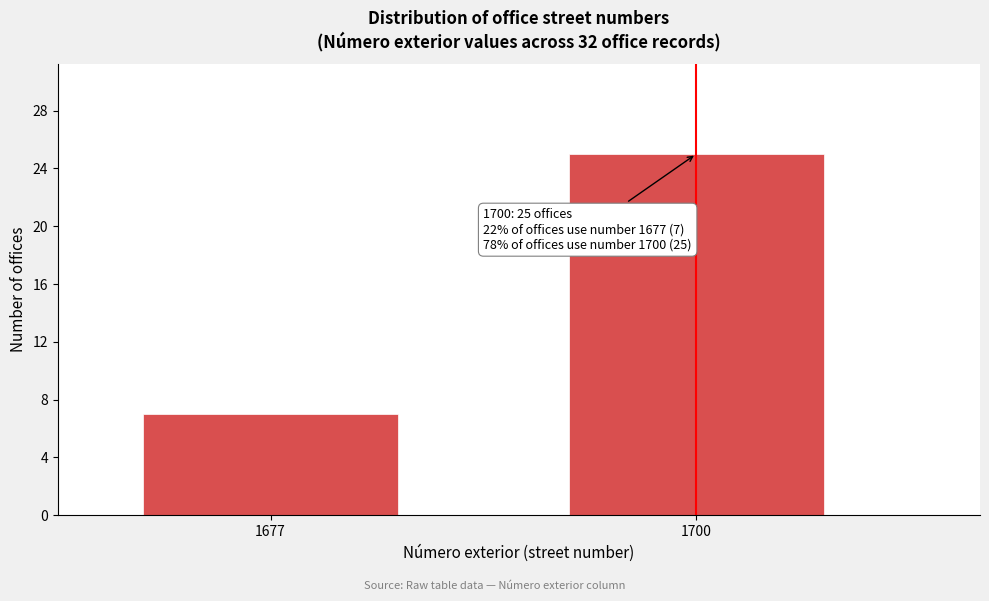

Reading left to right, list all the values displayed in this chart.

7	25